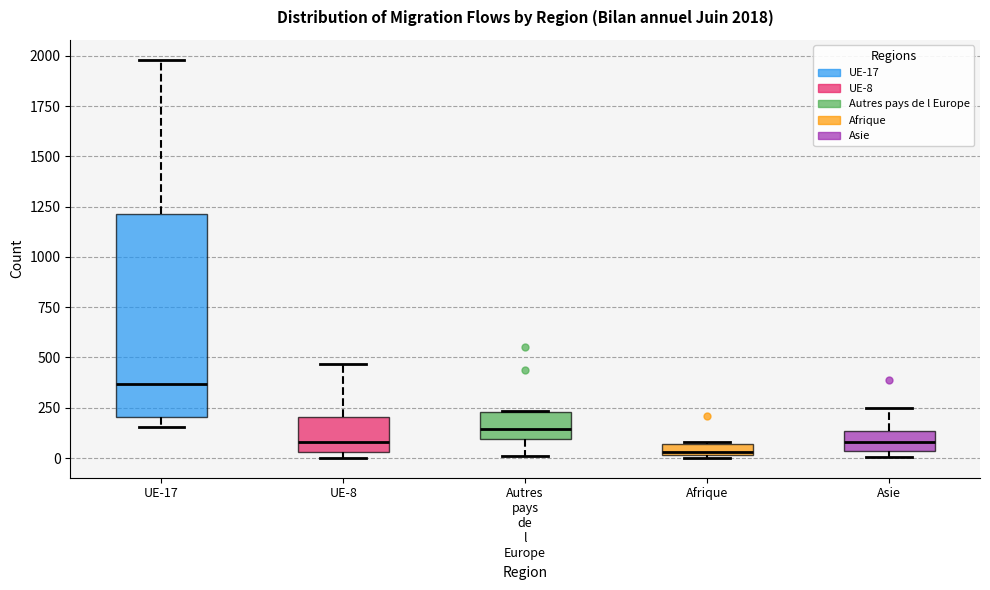

Comparing the boxes themselves (not the whiskers), which one is the tallest?

UE-17